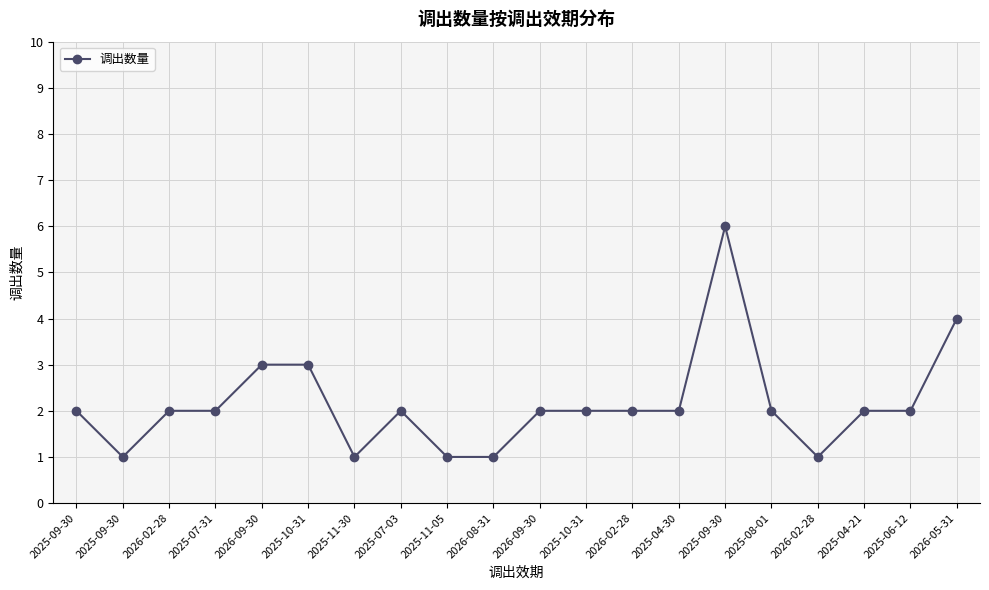

What is the maximum value shown in the chart?

6